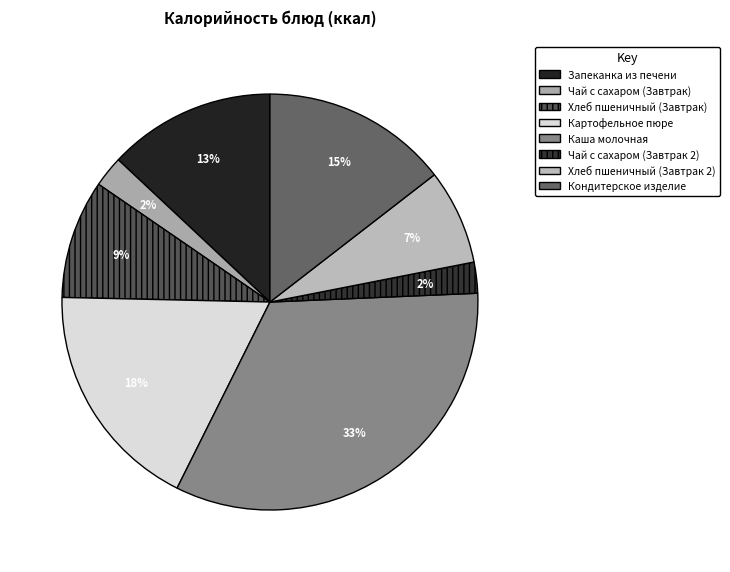

To the nearest percent, what is the difference between the largest and smallest slice percentages?

31%